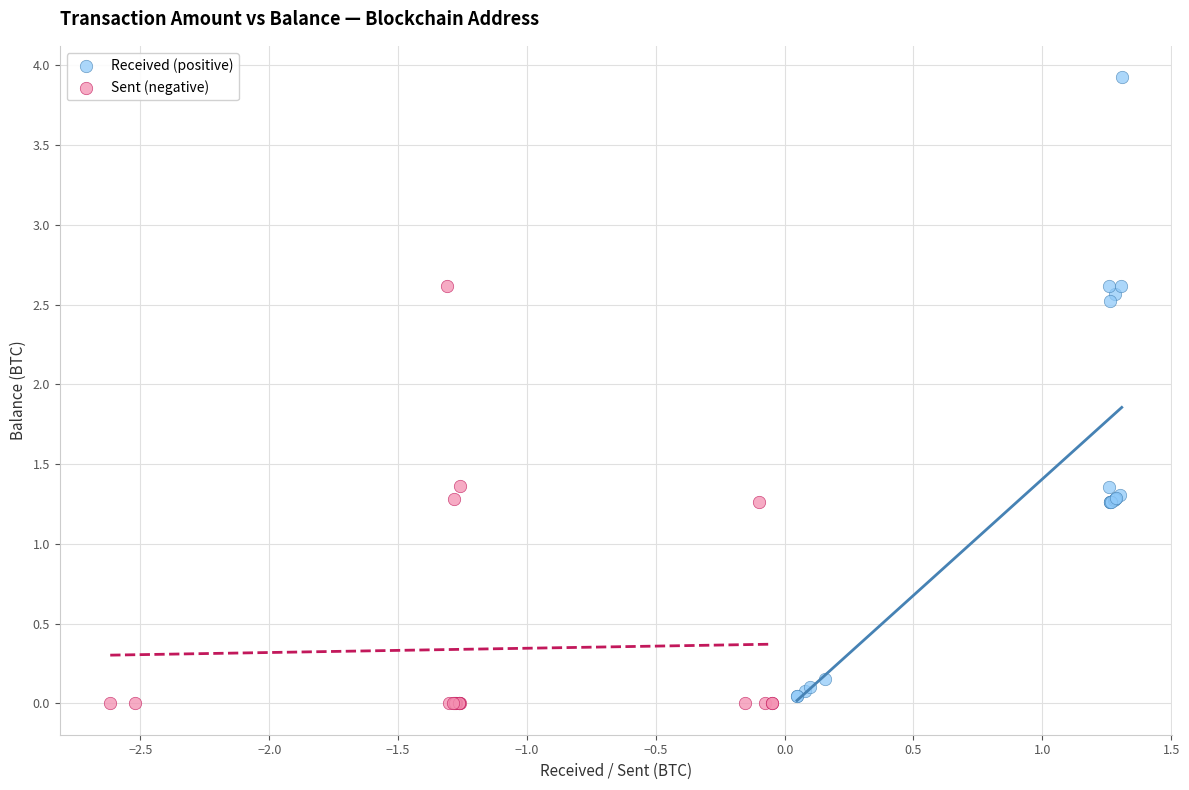

Which series reaches the maximum Y coordinate?

Received (positive)